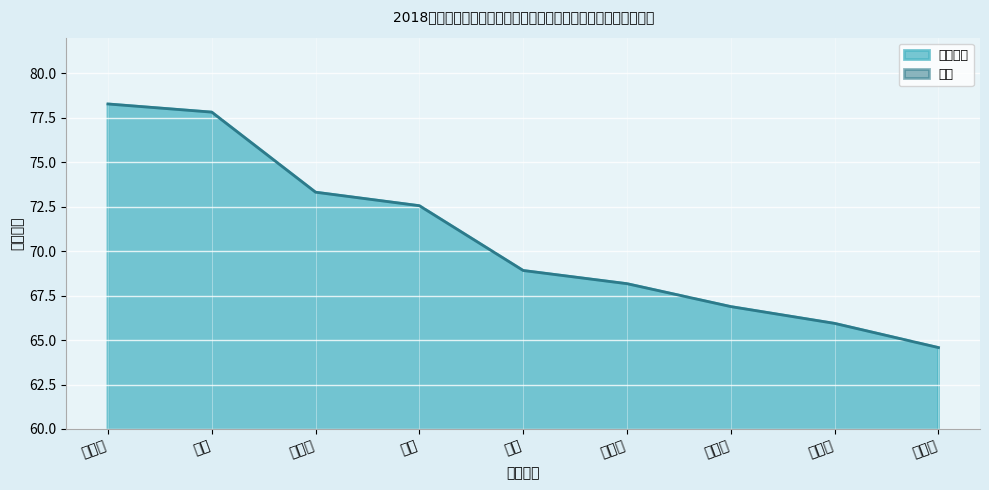

The value of 名次 at 孙鑫鑫 is 1.4. True or false?

False